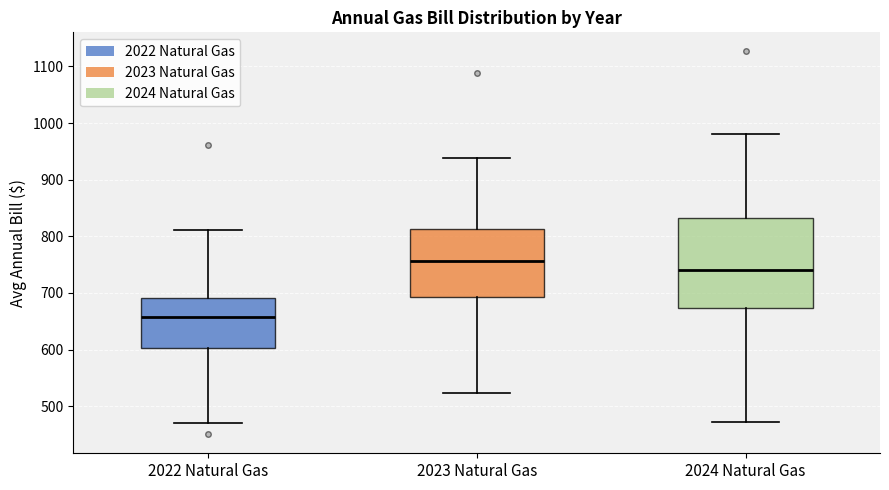

Which box's median line is the lowest?

2022 Natural Gas